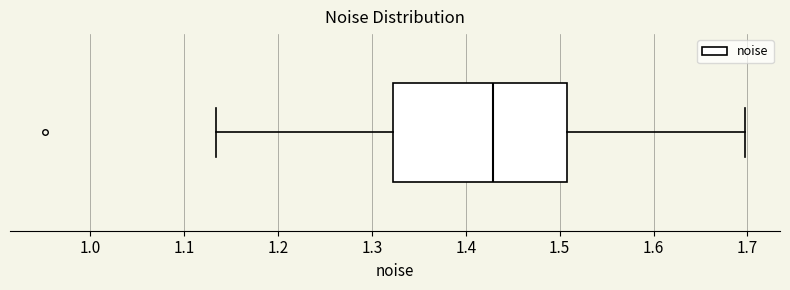

Transcribe this box plot: give where the median line is, the range the box spans, and where the two whiskers end, as read against the x-axis. The values are not printed on the chart, so give them approximately, as read against the axis.

median 1.43, box 1.32 to 1.51, whiskers 1.13 to 1.70